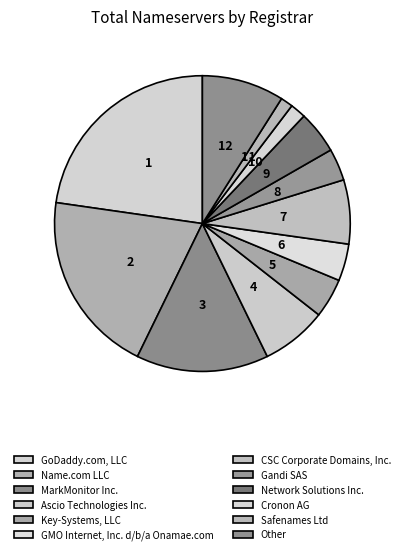

Which category has the smallest portion of the pie?

Safenames Ltd